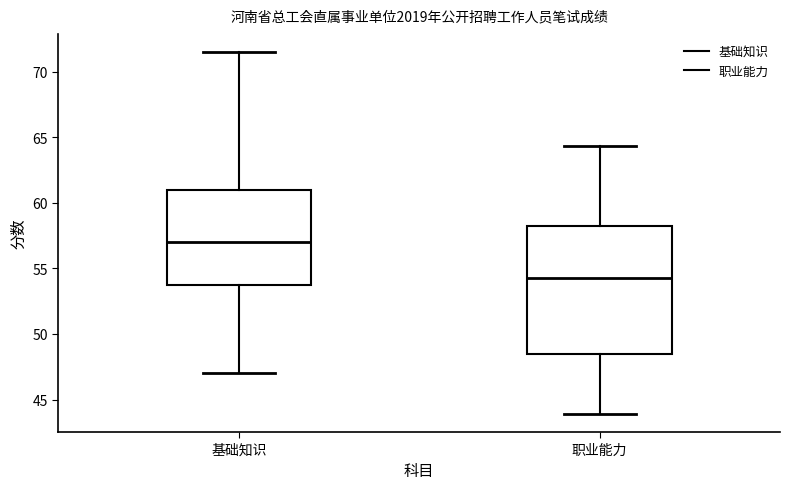

Which box has the lowest median line?

职业能力